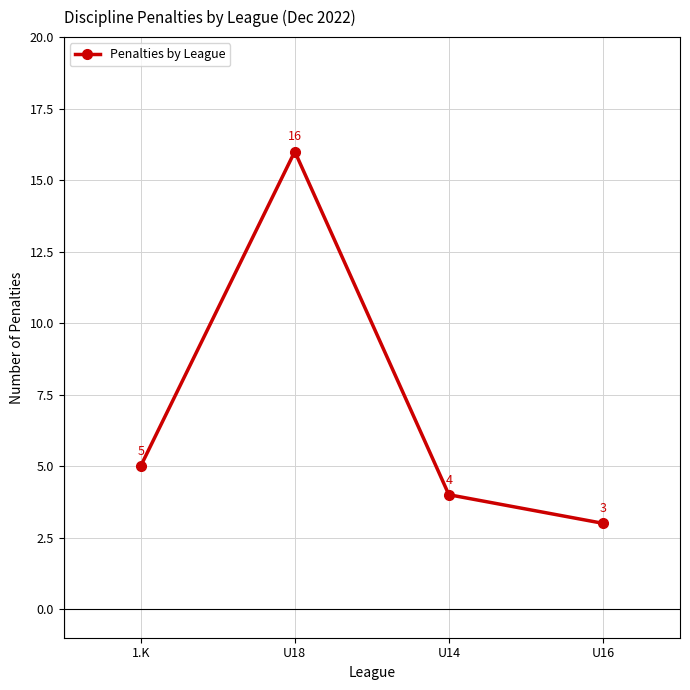

How many interior local peaks (higher than both neighbors) does the data have?

1